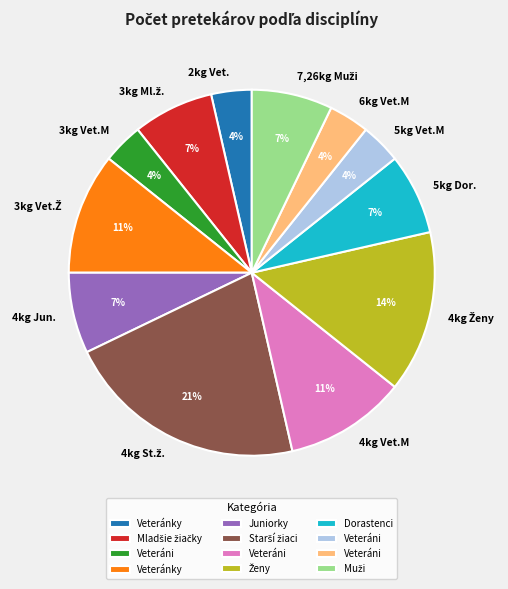

Count the number of slices in the pie.

12